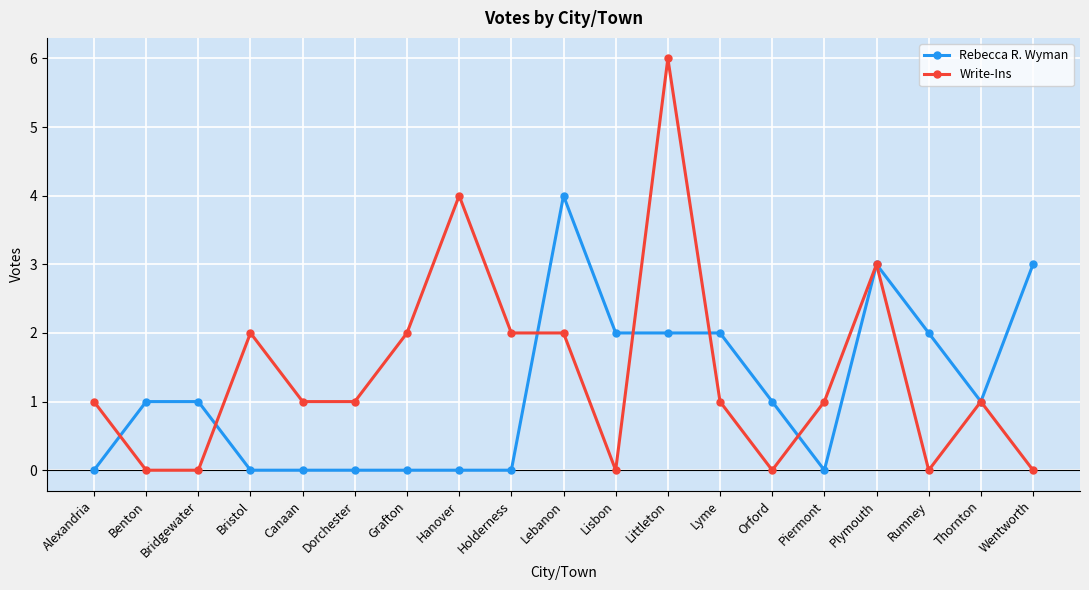

The Write-Ins series shows 2 at Lisbon. True or false?

False